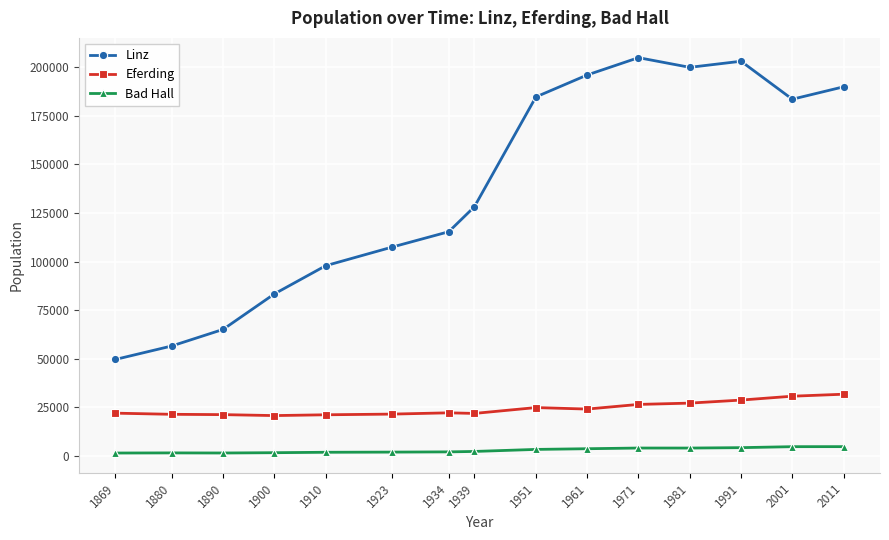

How many lines are shown in the chart?

3